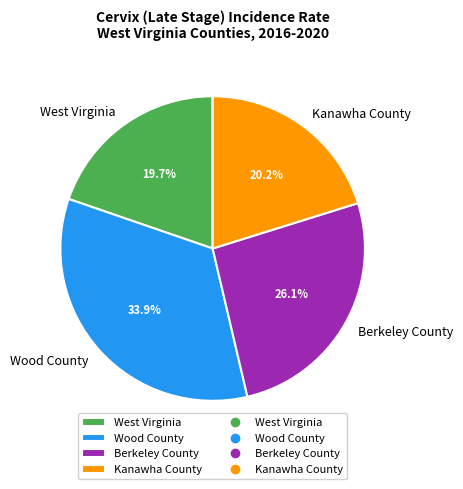

What percentage is NOT represented by Wood County?

66.1%